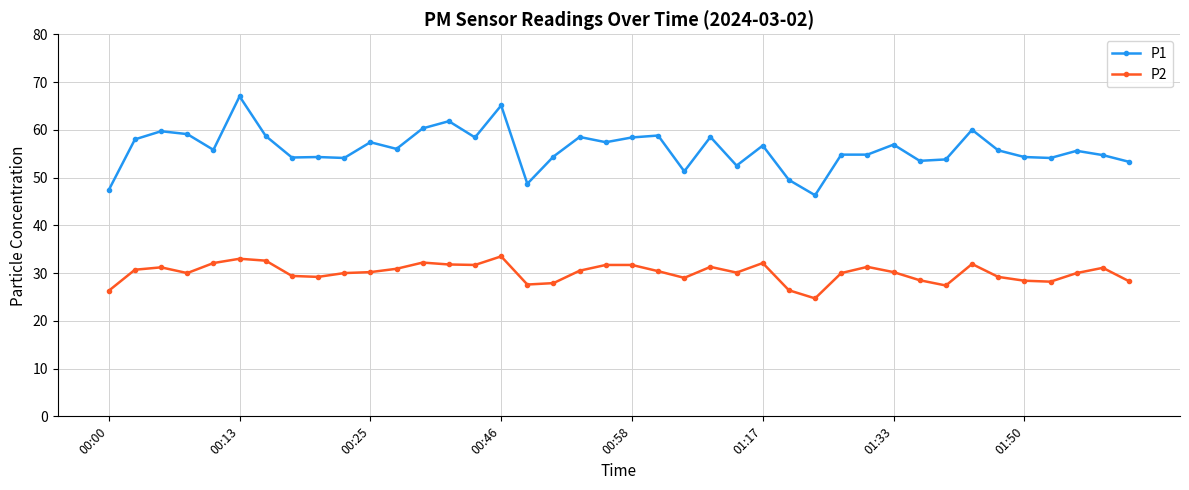

What is the sum of all P1 values?

2239.8